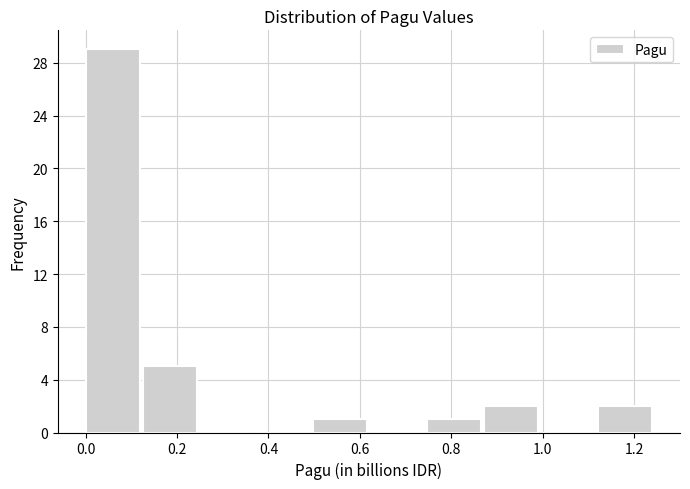

Reading left to right, transcribe this chart: for each bar, give the range it covers on the x-axis and its height. Neither the bar edges nor the heights are printed on the chart, so give them approximately, as read against the axes.

0.00 to 0.12: 29
0.12 to 0.24: 5
0.24 to 0.38: 0
0.38 to 0.50: 0
0.50 to 0.62: 1
0.62 to 0.74: 0
0.74 to 0.88: 1
0.88 to 1.00: 2
1.00 to 1.12: 0
1.12 to 1.24: 2